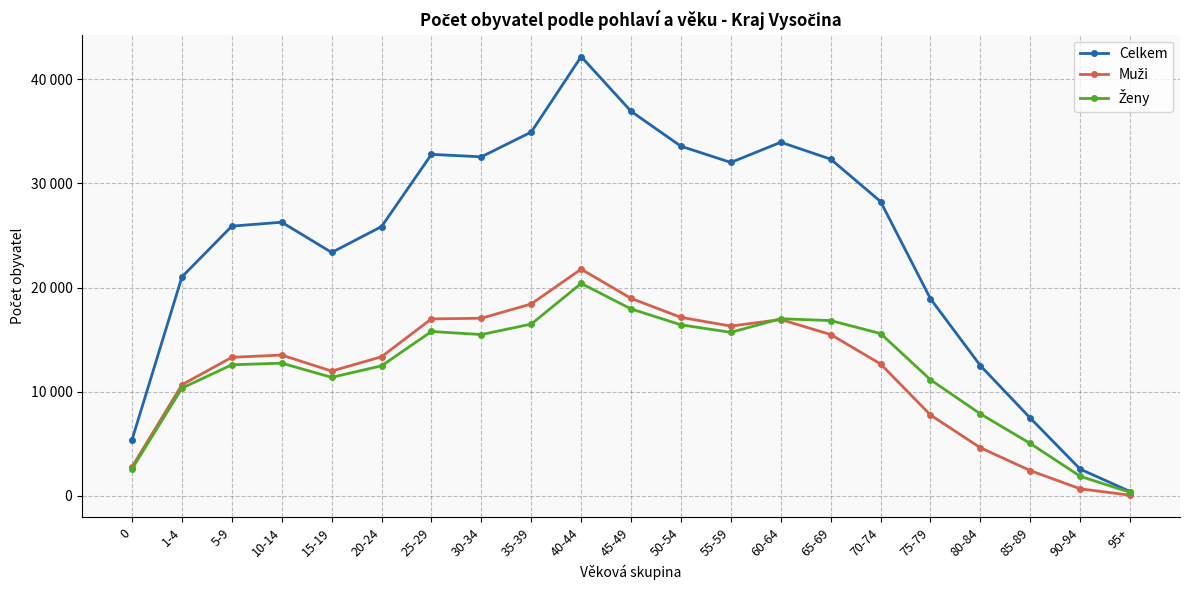

What is the difference between the highest and lowest values at 75-79?

11156